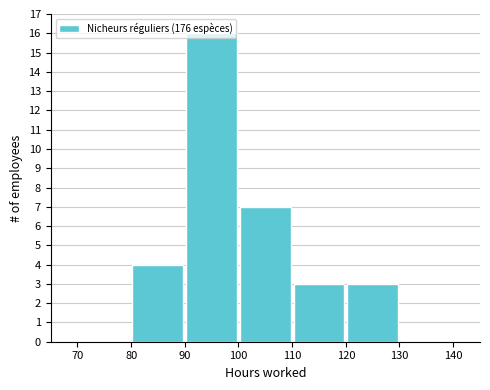

Reading left to right, list every bar in this chart as the range it spans on the x-axis followed by its height. The values are not printed on the chart, so give them approximately, as read against the axis.

70 to 80: 0
80 to 90: 4
90 to 100: 16
100 to 110: 7
110 to 120: 3
120 to 130: 3
130 to 140: 0